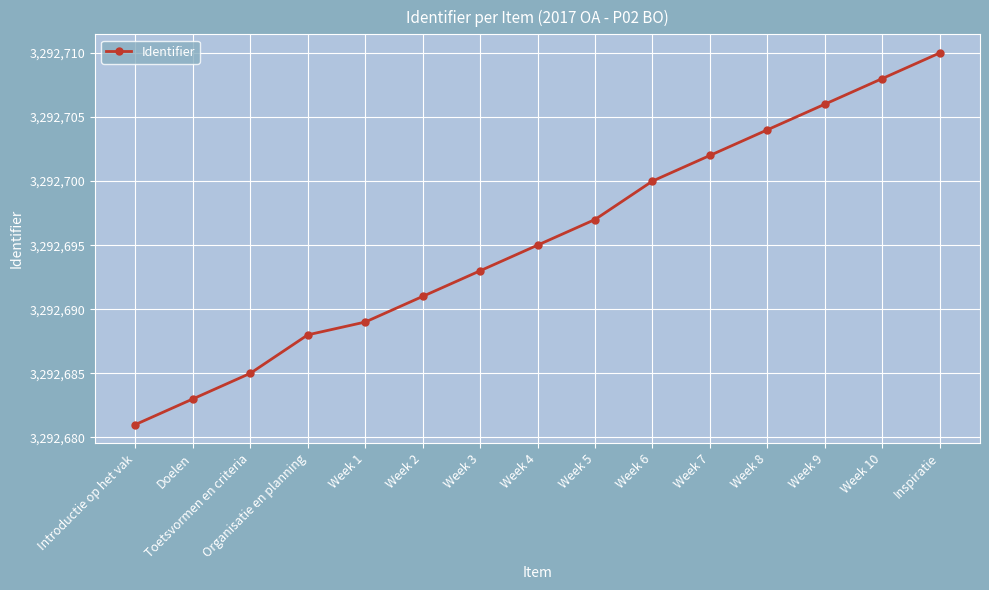

How many values are below 3292695?

7